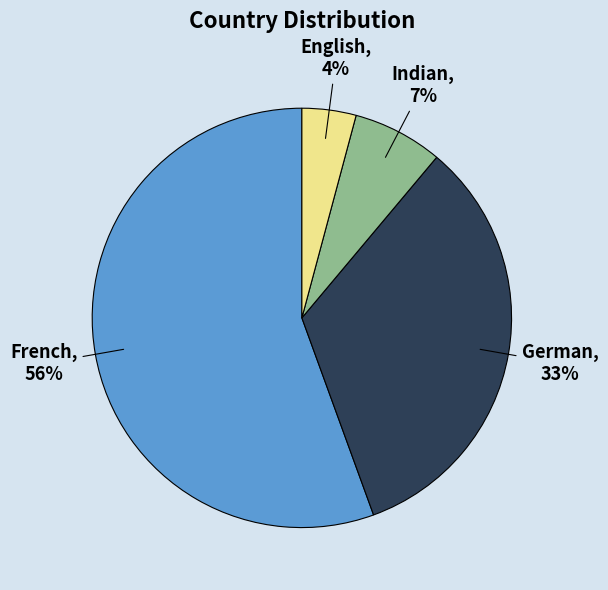

To the nearest percent, what is the average slice percentage?

25%